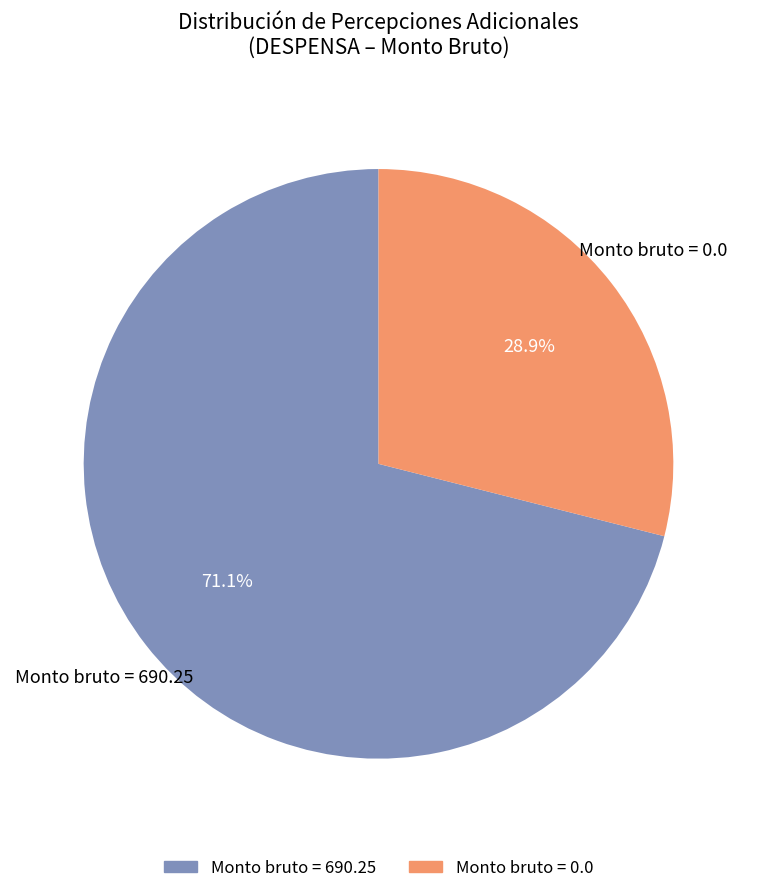

Is there a majority slice in this chart?

Yes